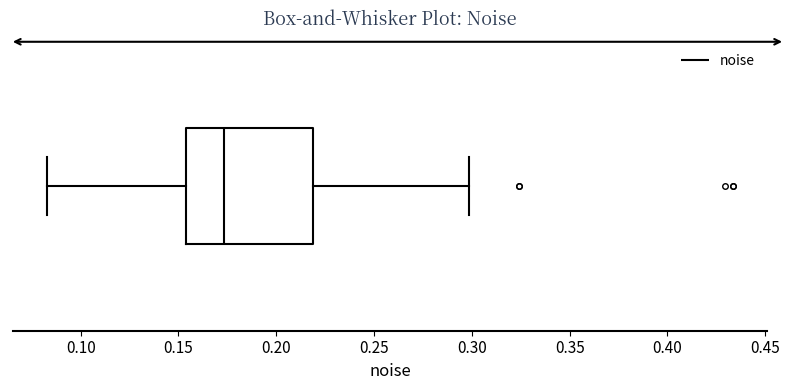

Where does the left whisker of the box end on the x-axis? The values are not printed on the chart, so give them approximately, as read against the axis.

0.085